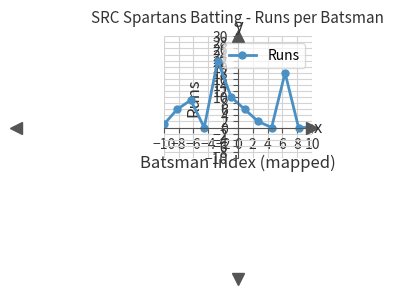

What is the maximum value shown in the chart?

22